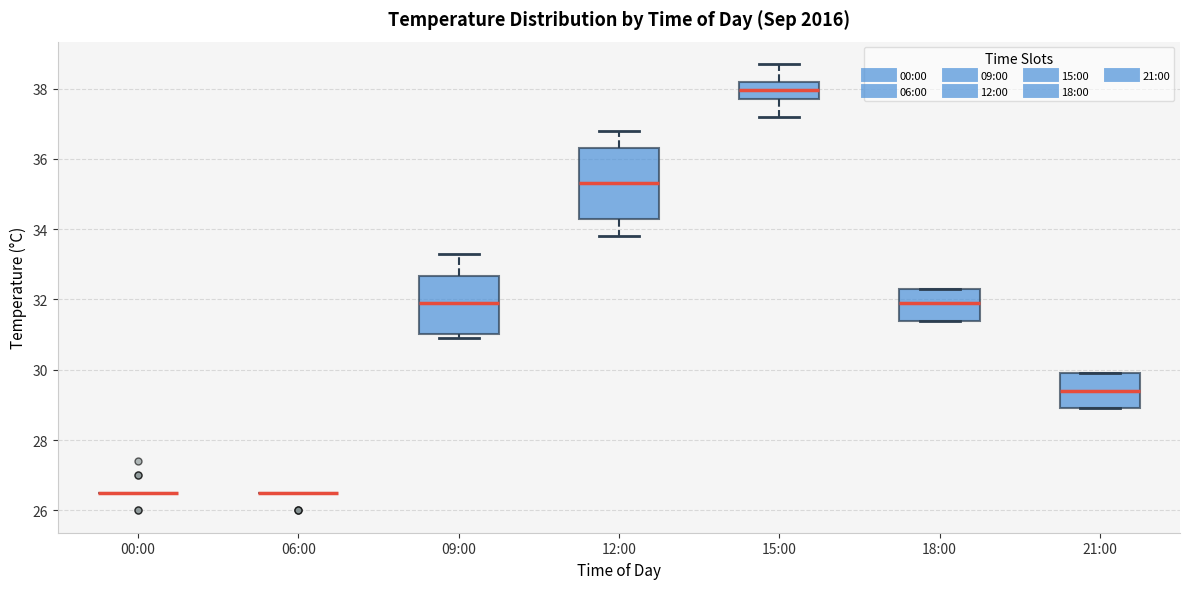

Reading left to right, transcribe this box plot: for each box, give where its median line is, the range the box spans, and where its two whiskers end, as read against the y-axis. The values are not printed on the chart, so give them approximately, as read against the axis.

00:00: box collapsed to a line at 26.6, whiskers 26.6 to 26.6
06:00: box collapsed to a line at 26.6, whiskers 26.6 to 26.6
09:00: median 32.0, box 31.0 to 32.6, whiskers 31.0 (just below the box's lower edge) to 33.4
12:00: median 35.4, box 34.4 to 36.4, whiskers 33.8 to 36.8
15:00: median 38.0, box 37.8 to 38.2, whiskers 37.2 to 38.8
18:00: median 32.0, box 31.4 to 32.4, whiskers 31.4 to 32.4
21:00: median 29.4, box 29.0 to 30.0, whiskers 29.0 to 30.0